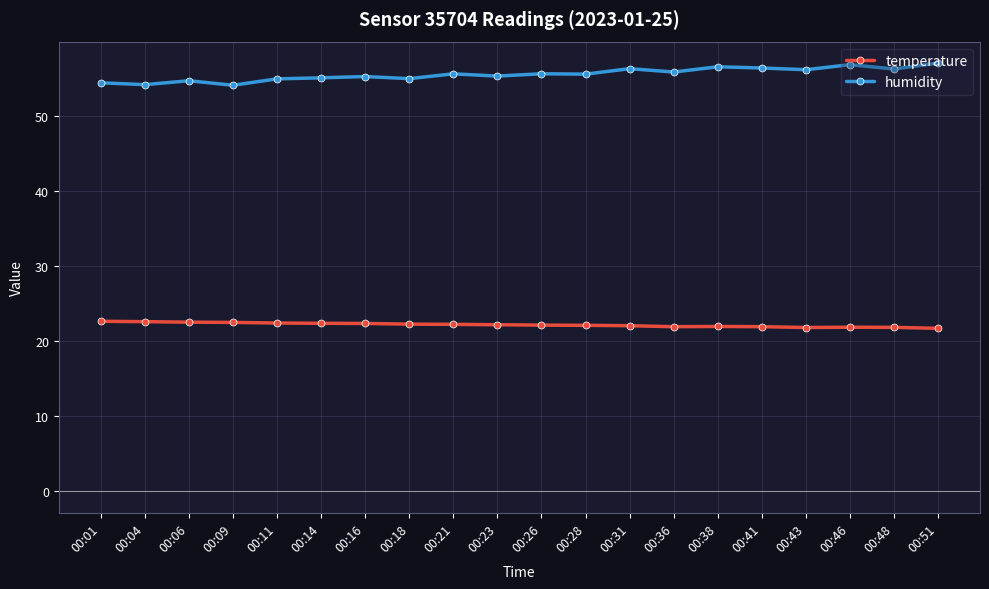

What is the difference between the maximum and second lowest values in the humidity series?

2.9